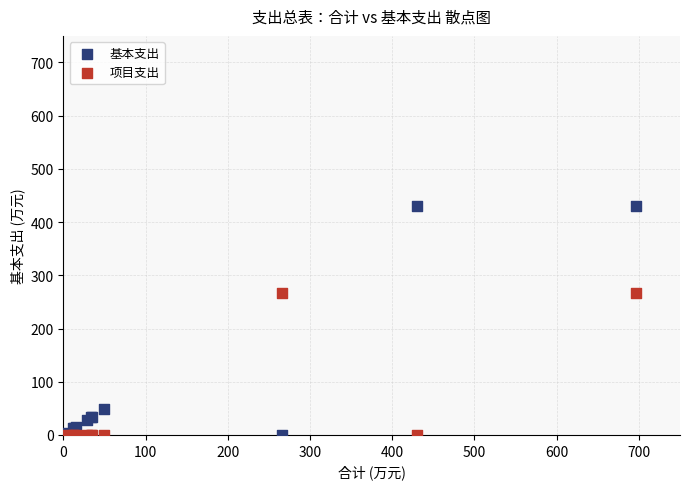

What is the X range (max minus min) for the scatter plot?

692.7